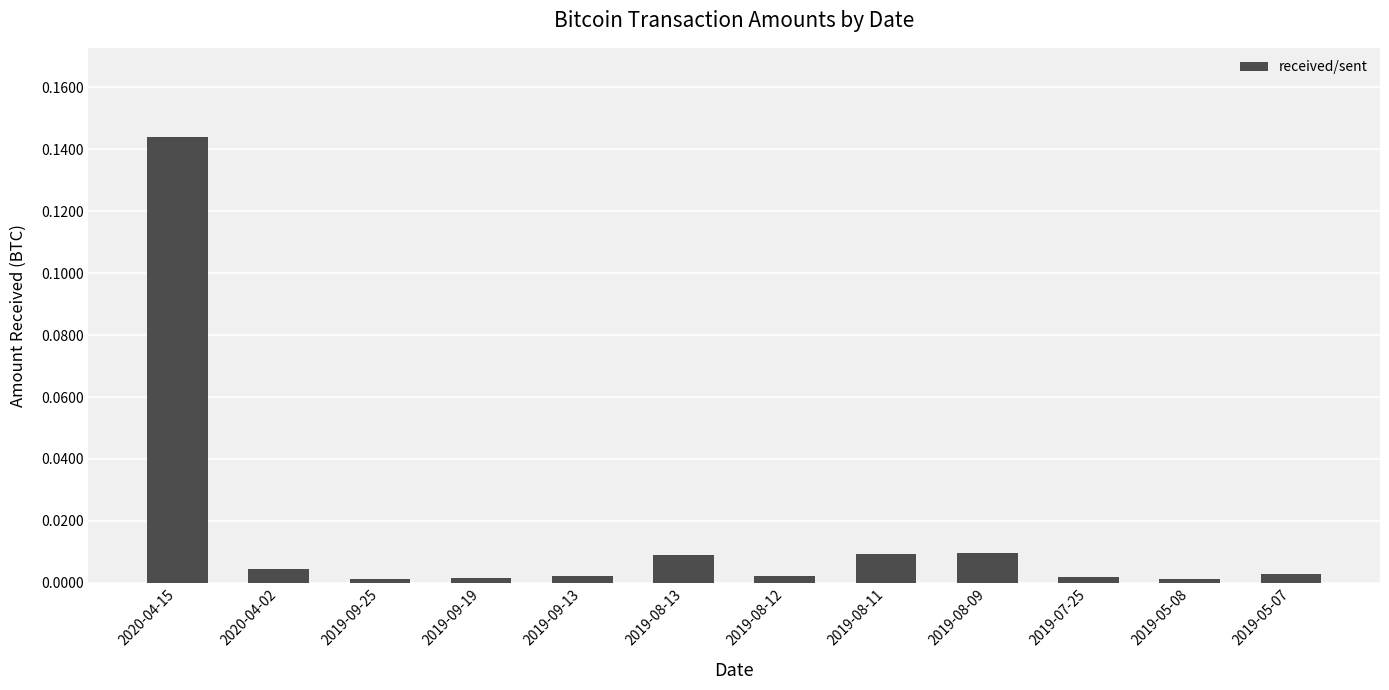

What is the label of the 3rd bar from the left?

2019-09-25